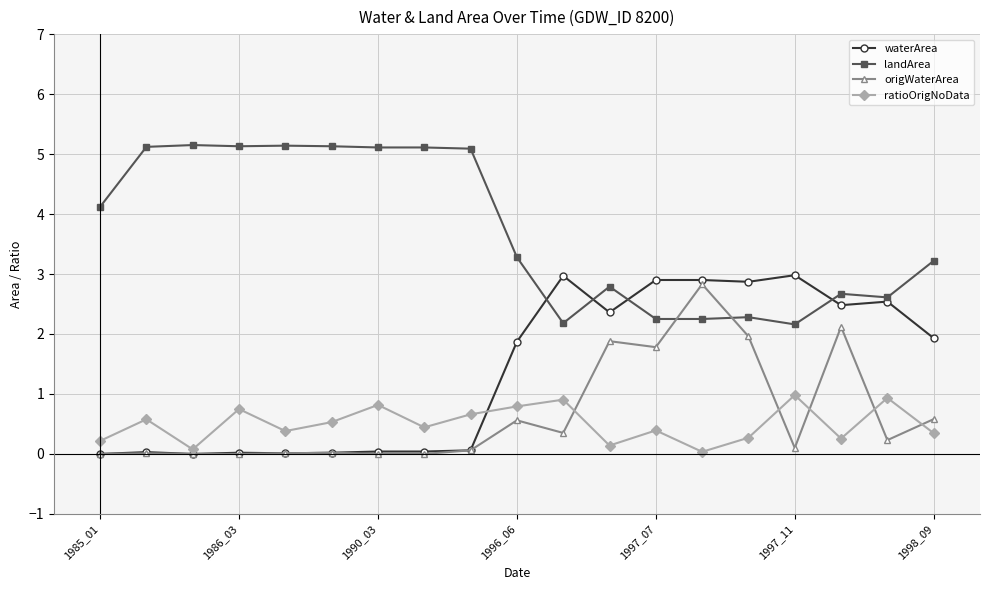

What is the value of the landArea point at the 16th from the left?

2.2